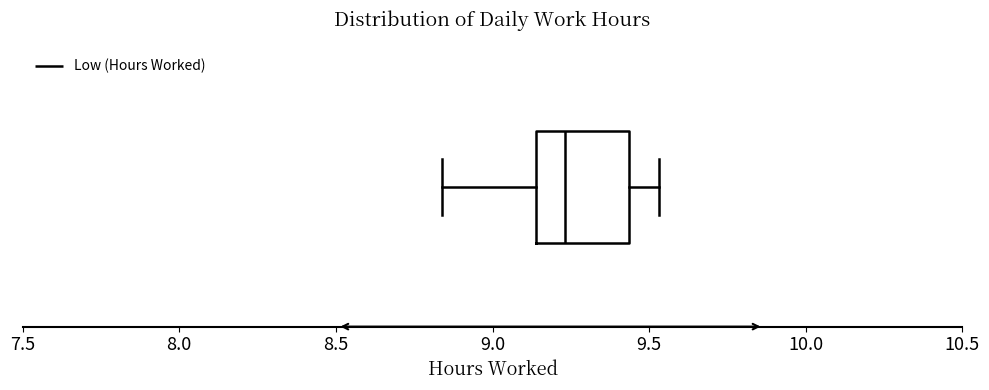

Transcribe this box plot: give where the median line is, the range the box spans, and where the two whiskers end, as read against the x-axis. The values are not printed on the chart, so give them approximately, as read against the axis.

median 9.25, box 9.15 to 9.45, whiskers 8.85 to 9.55